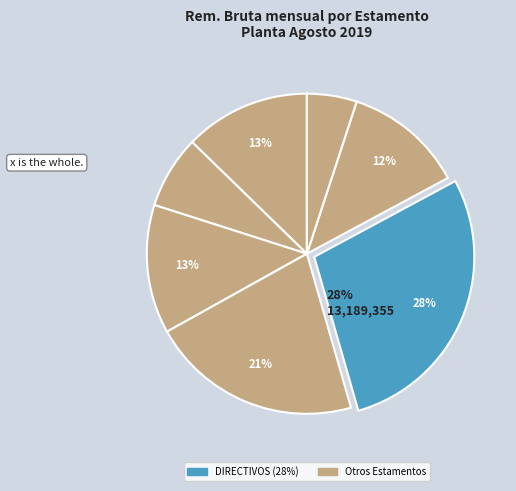

How many slices are in this pie chart?

7